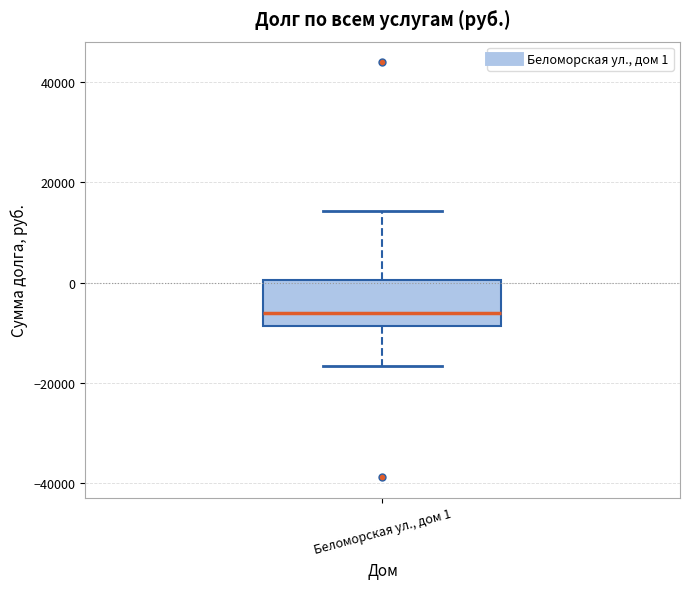

Transcribe this box plot: give where the median line is, the range the box spans, and where the two whiskers end, as read against the y-axis. The values are not printed on the chart, so give them approximately, as read against the axis.

median -6000, box -8000 to 0, whiskers -16000 to 14000